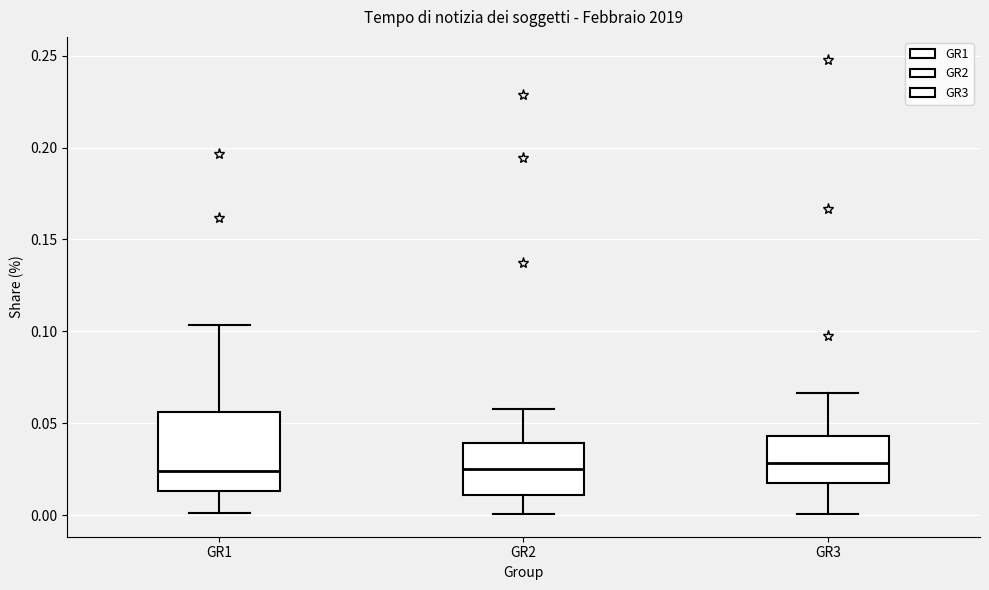

Reading left to right, transcribe this box plot: for each box, give where its median line is, the range the box spans, and where its two whiskers end, as read against the y-axis. The values are not printed on the chart, so give them approximately, as read against the axis.

GR1: median 0.025, box 0.015 to 0.055, whiskers 0.000 to 0.105
GR2: median 0.025, box 0.010 to 0.040, whiskers 0.000 to 0.055
GR3: median 0.030, box 0.015 to 0.045, whiskers 0.000 to 0.065